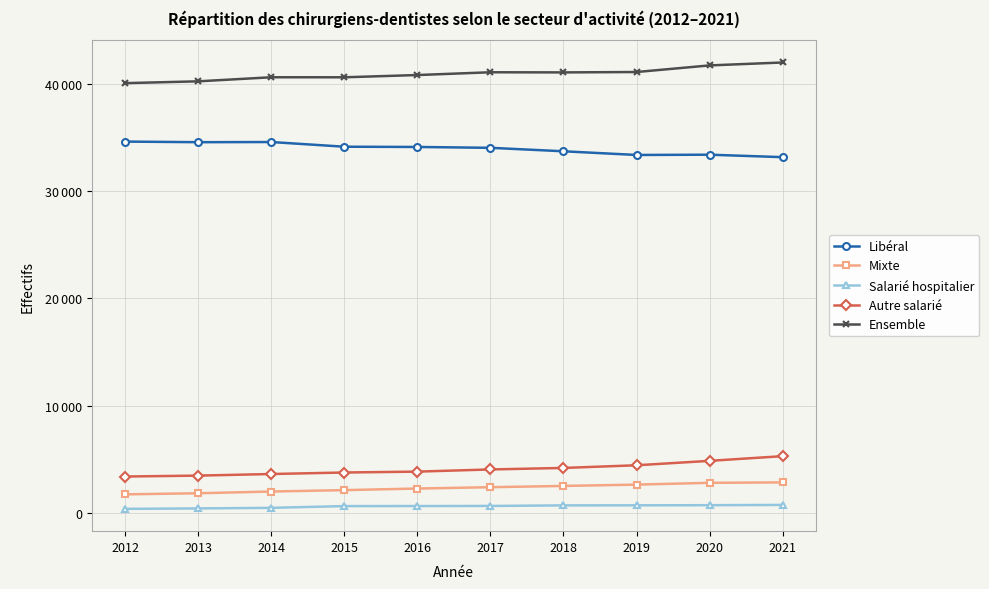

What are all the series names shown in the legend?

Libéral, Mixte, Salarié hospitalier, Autre salarié, Ensemble